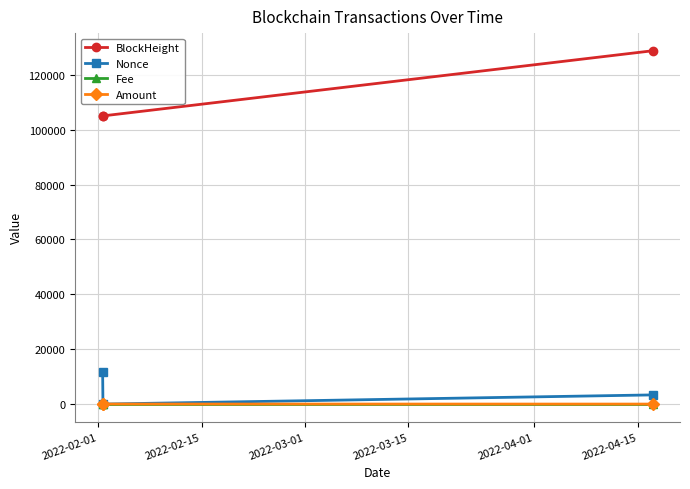

What is the value of the Nonce point at the 1st from the left?

11639.0